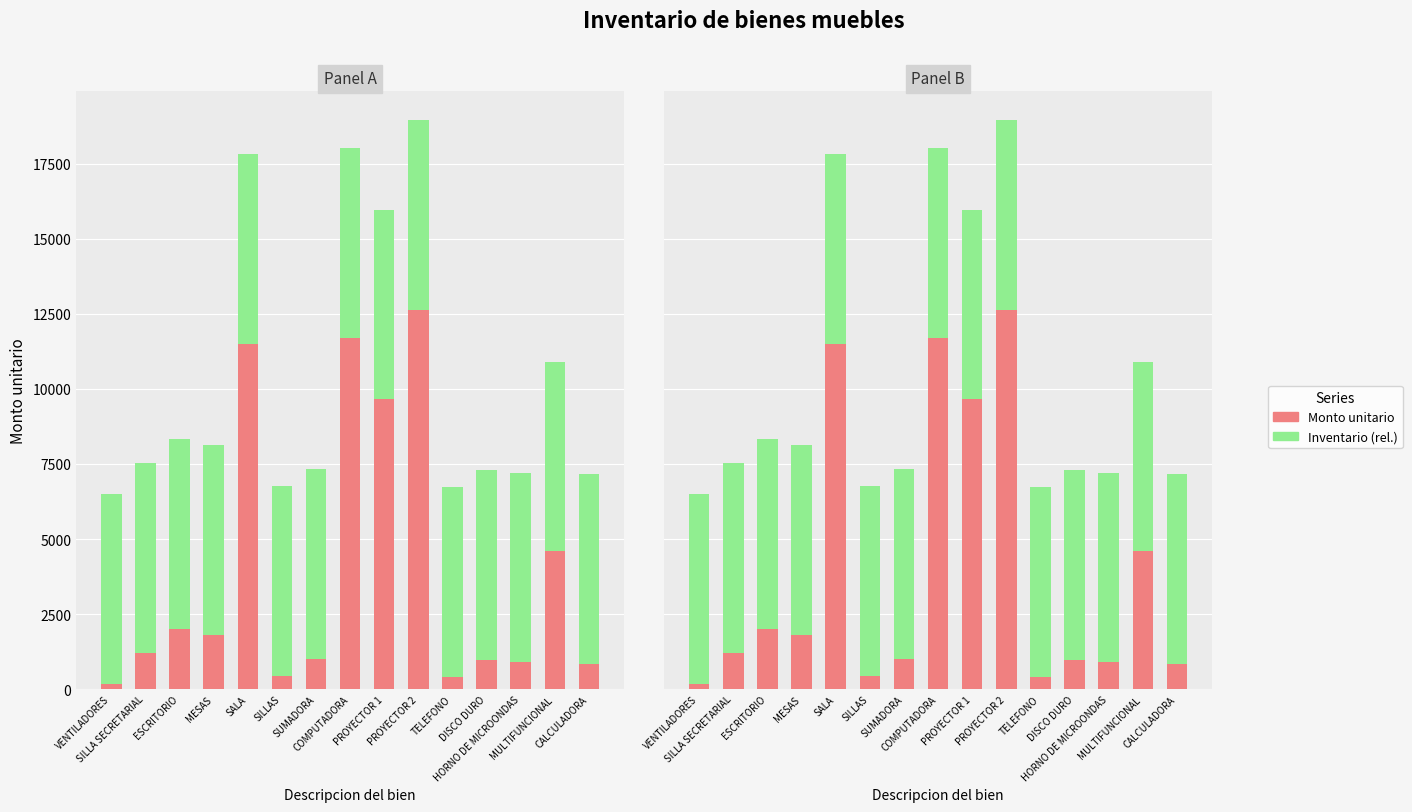

What is the label of the 15th bar from the right?

VENTILADORES